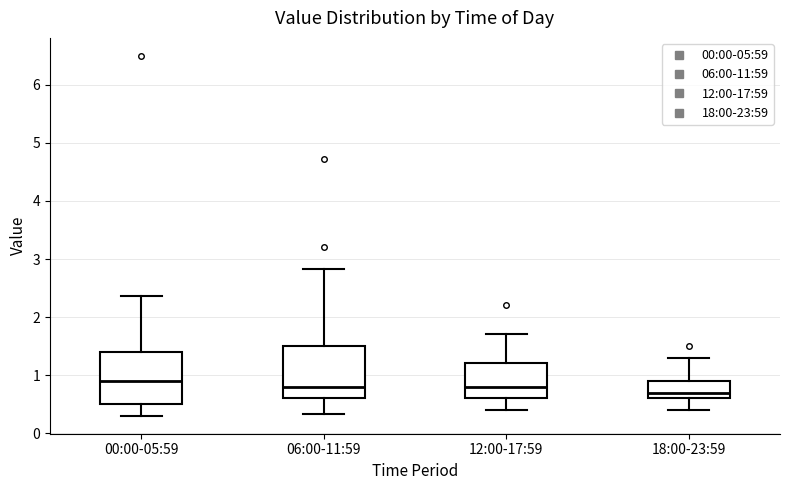

Reading left to right, transcribe this box plot: for each box, give where its median line is, the range the box spans, and where its two whiskers end, as read against the y-axis. The values are not printed on the chart, so give them approximately, as read against the axis.

00:00-05:59: median 0.9, box 0.5 to 1.4, whiskers 0.3 to 2.4
06:00-11:59: median 0.8, box 0.6 to 1.5, whiskers 0.3 to 2.8
12:00-17:59: median 0.8, box 0.6 to 1.2, whiskers 0.4 to 1.7
18:00-23:59: median 0.7, box 0.6 to 0.9, whiskers 0.4 to 1.3